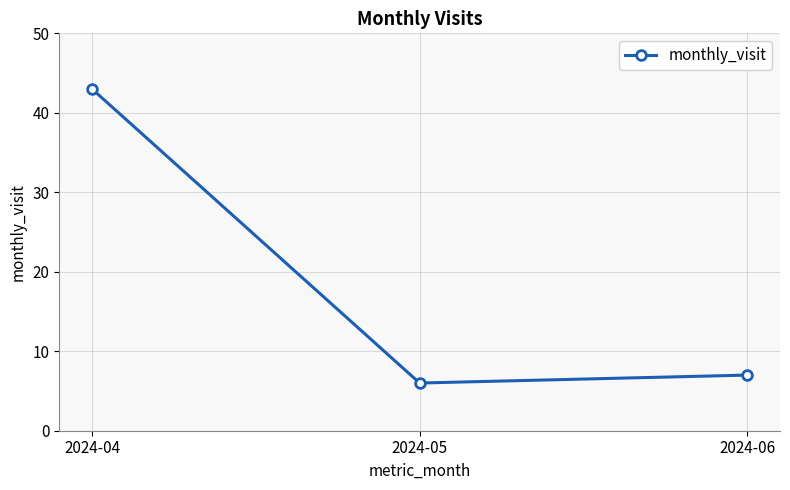

What is the difference between the values at 2024-05 and 2024-04?

37